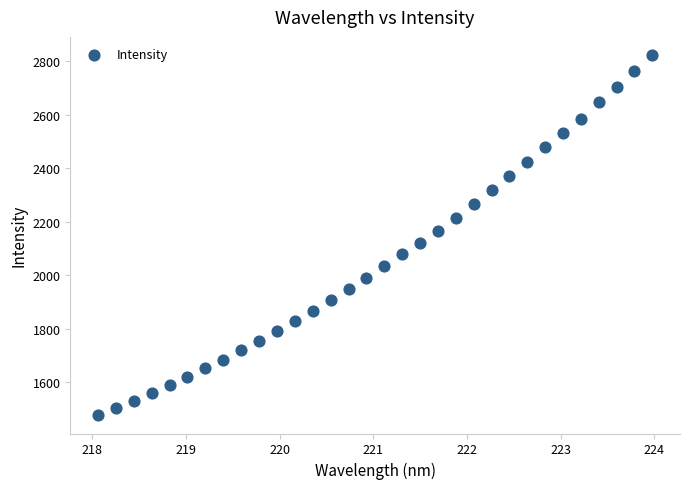

What is the range of Y values (max minus min)?

1347.6